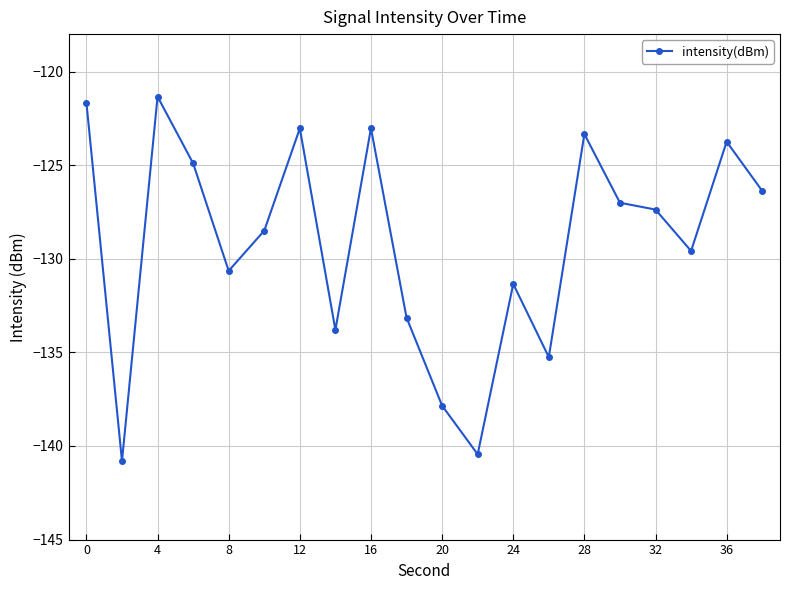

Reading right to left, what are all the values shown in this chart?

-126.4	-123.7	-129.6	-127.4	-127.0	-123.3	-135.3	-131.3	-140.4	-137.8	-133.1	-123.0	-133.8	-123.0	-128.5	-130.6	-124.9	-121.3	-140.8	-121.7